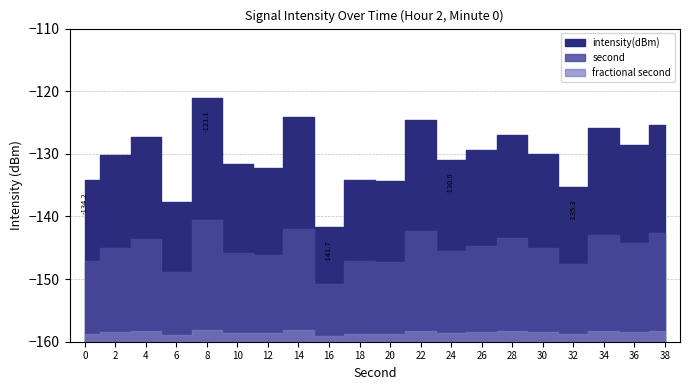

Is the value of minute at 22 greater than the value of second at 12?

No